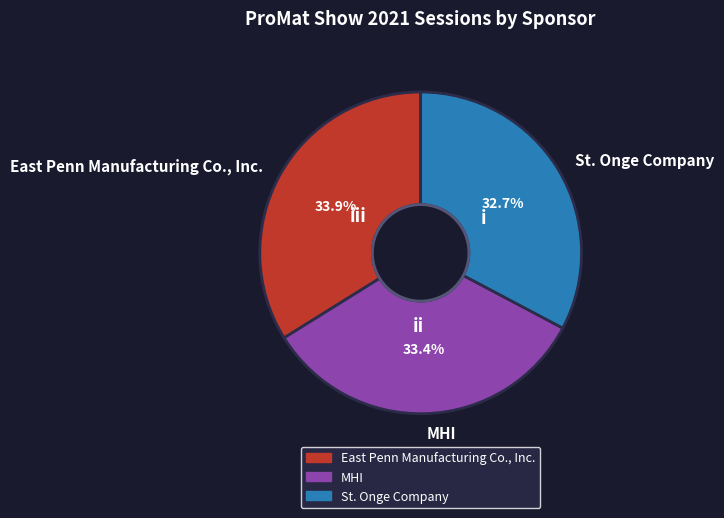

To the nearest percent, what is the combined percentage of St. Onge Company and East Penn Manufacturing Co., Inc.?

67%